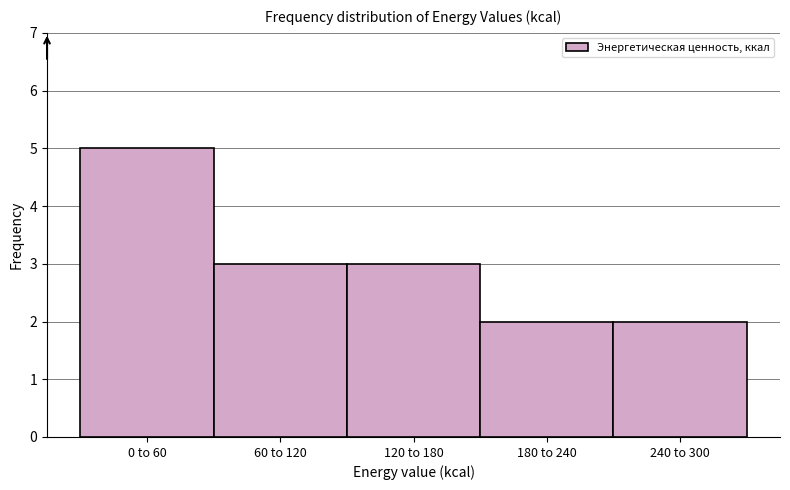

Reading right to left, extract all data points from this chart.

2	2	3	3	5